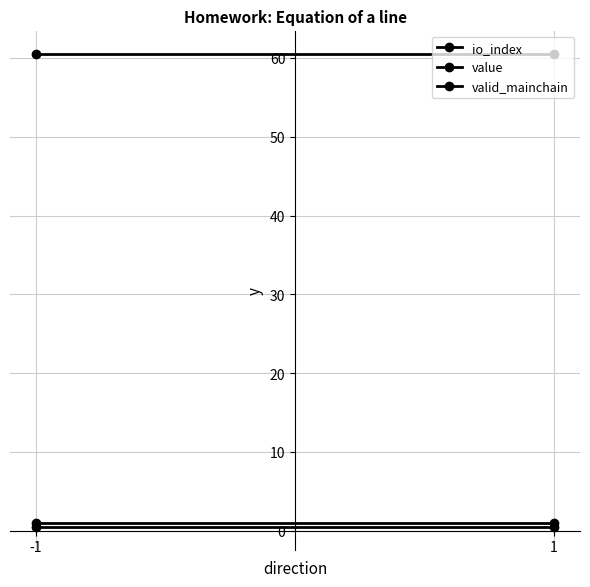

Is it true that io_index equals 0.8 at -1?

False